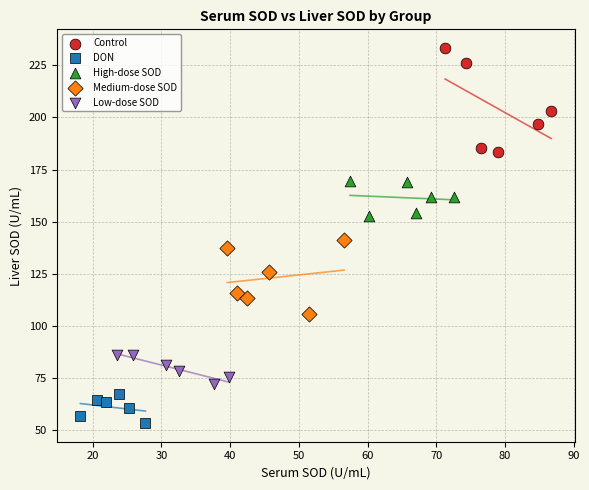

Which series contains the lowest Y value?

DON